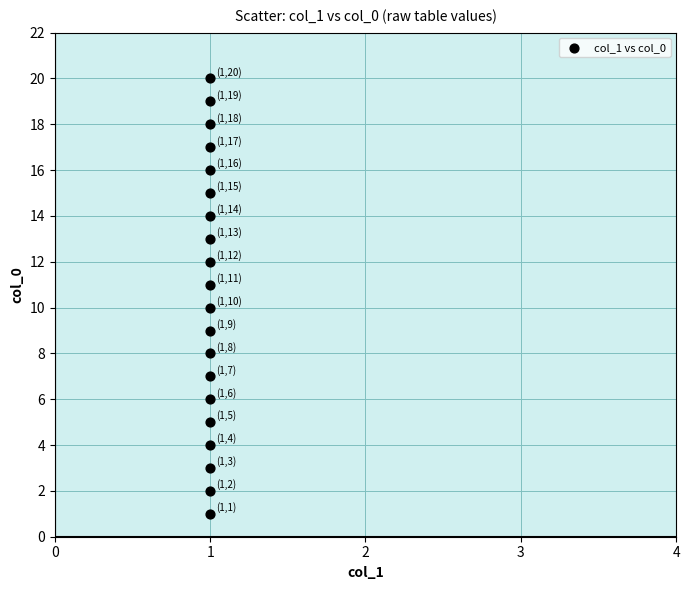

What is the range of Y values (max minus min)?

19